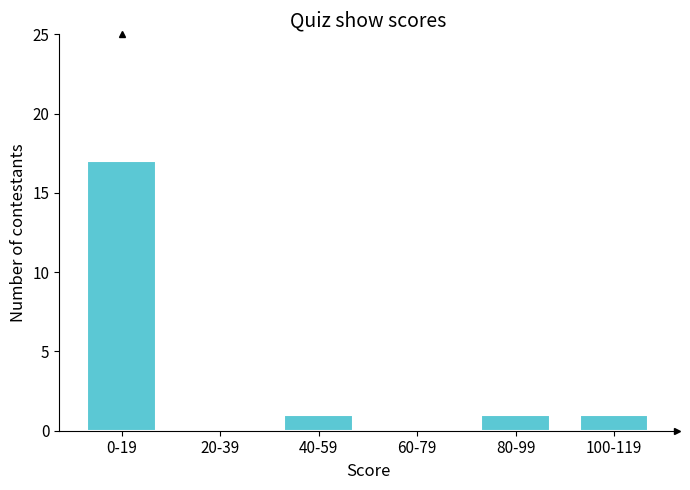

Reading left to right, transcribe all the data shown in this chart.

0-19=17	20-39=0	40-59=1	60-79=0	80-99=1	100-119=1